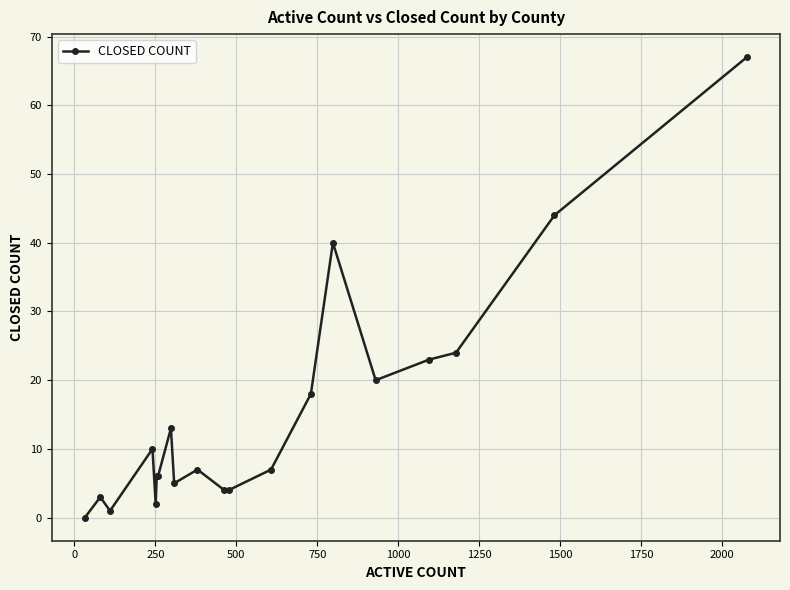

What is the value of the 9th point from the left?

5